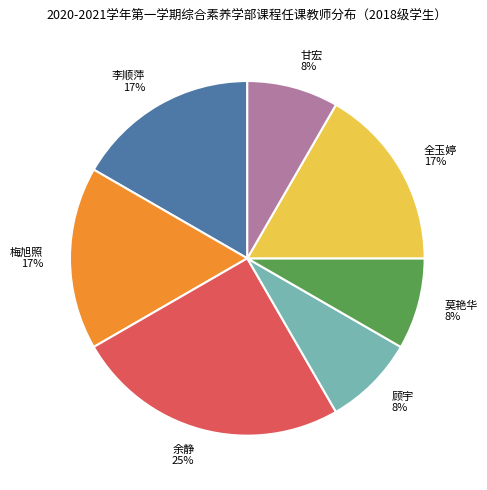

Is the sum of 莫艳华 and 顾宇 greater than half?

No